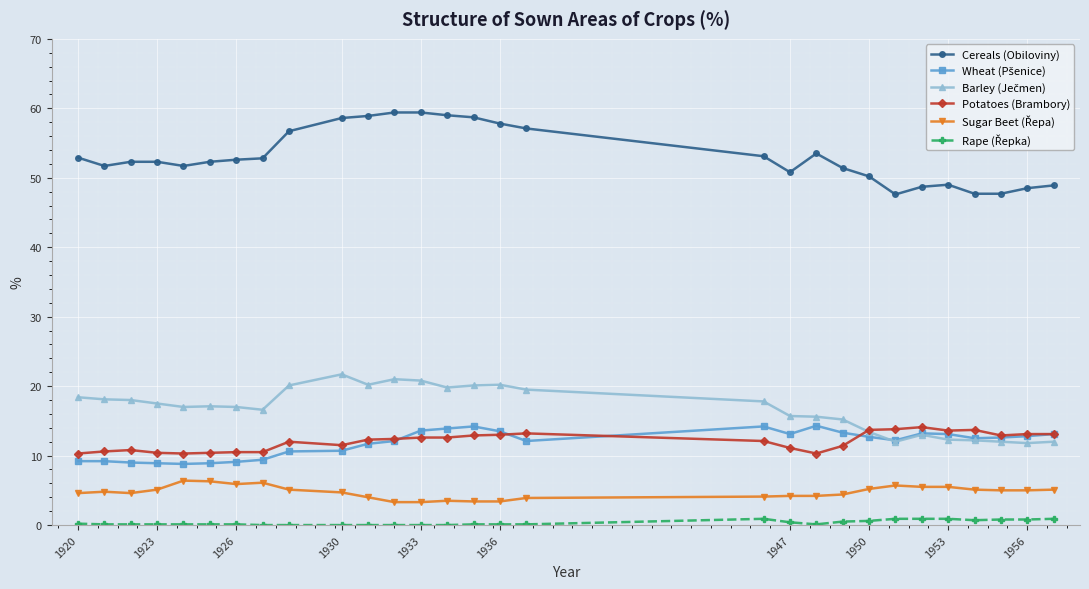

Which series has the largest range (max minus min)?

Cereals (Obiloviny)